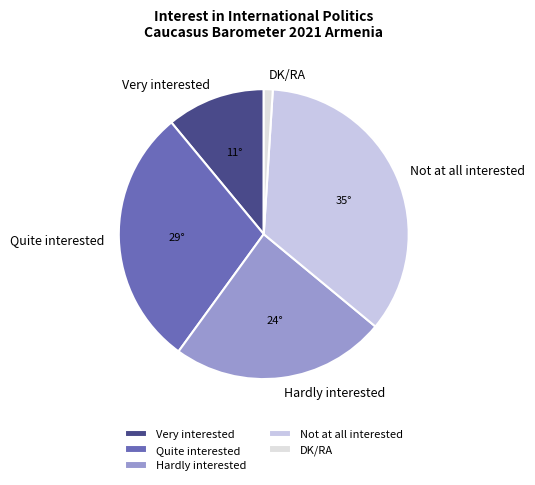

Rank the categories by value from lowest to highest.

DK/RA, Very interested, Hardly interested, Quite interested, Not at all interested